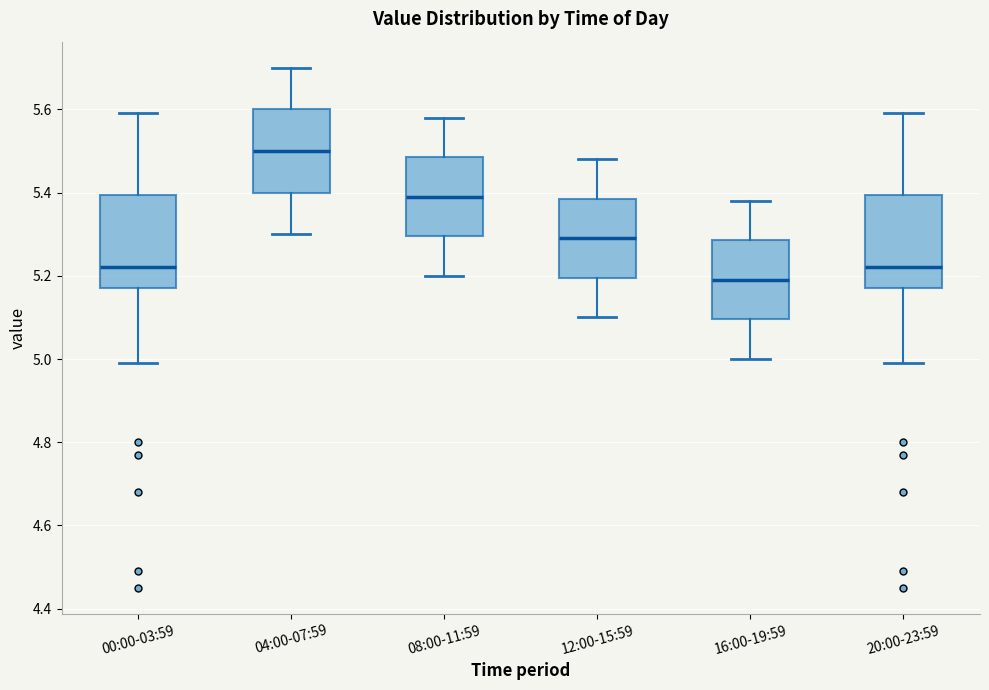

Which box has the highest median line?

04:00-07:59